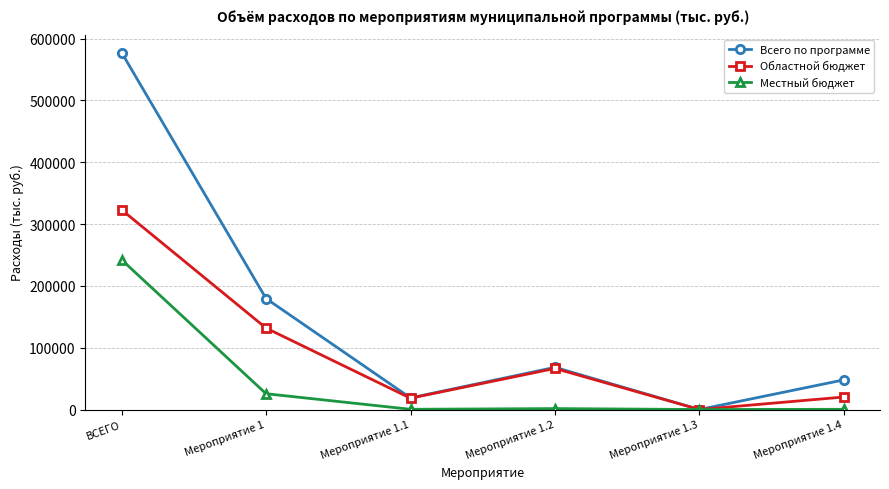

What is the difference between the second highest and minimum values in the Местный бюджет series?

25547.6